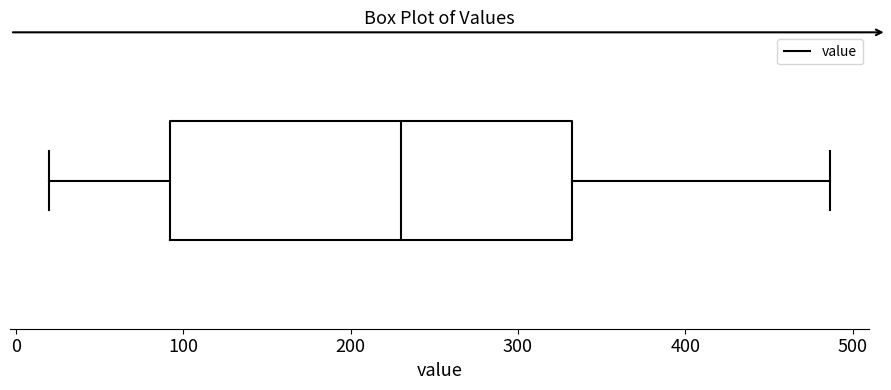

Read this box plot against the x-axis: the position of the median line, the range covered by the box, and the ends of both whiskers. The values are not printed on the chart, so give them approximately, as read against the axis.

median 230, box 90 to 330, whiskers 20 to 490